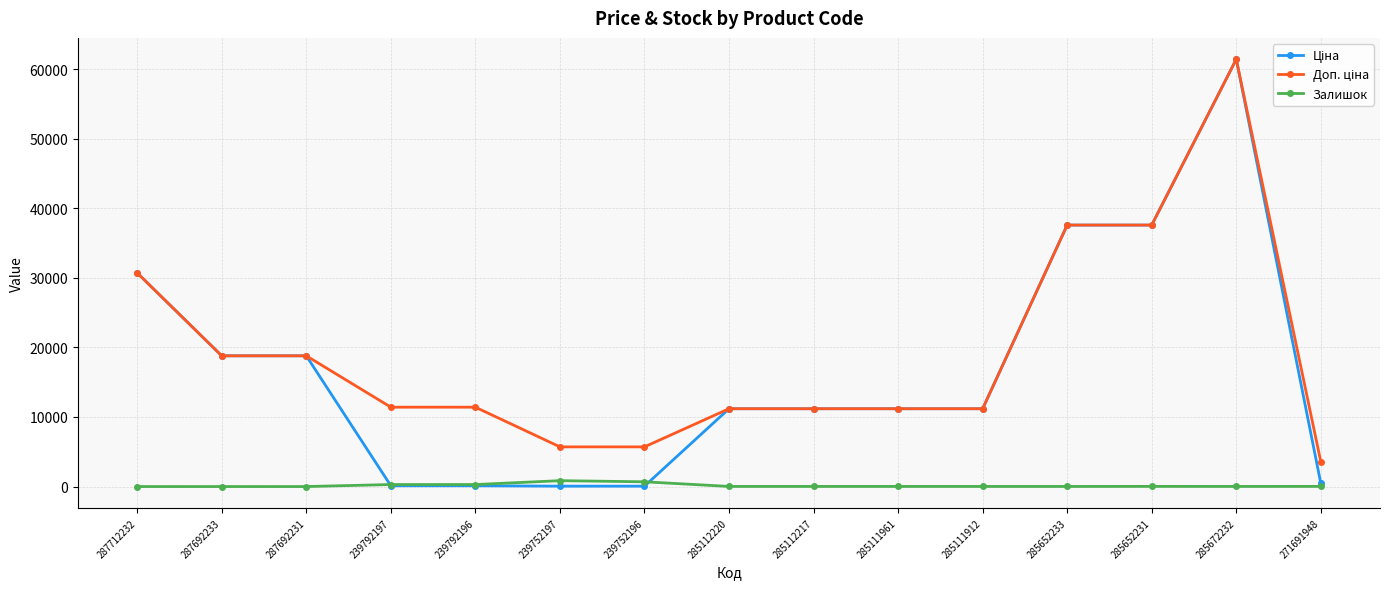

Which category has the highest value across all series?

285672232